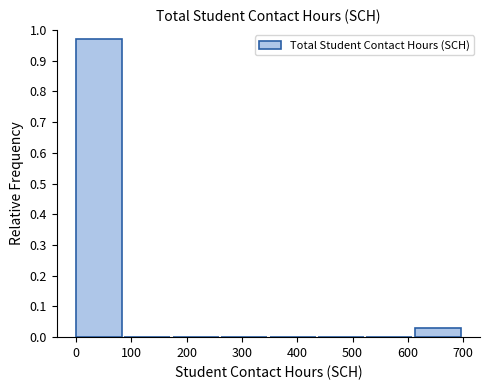

Which range on the x-axis has the tallest bar?

0 to 90